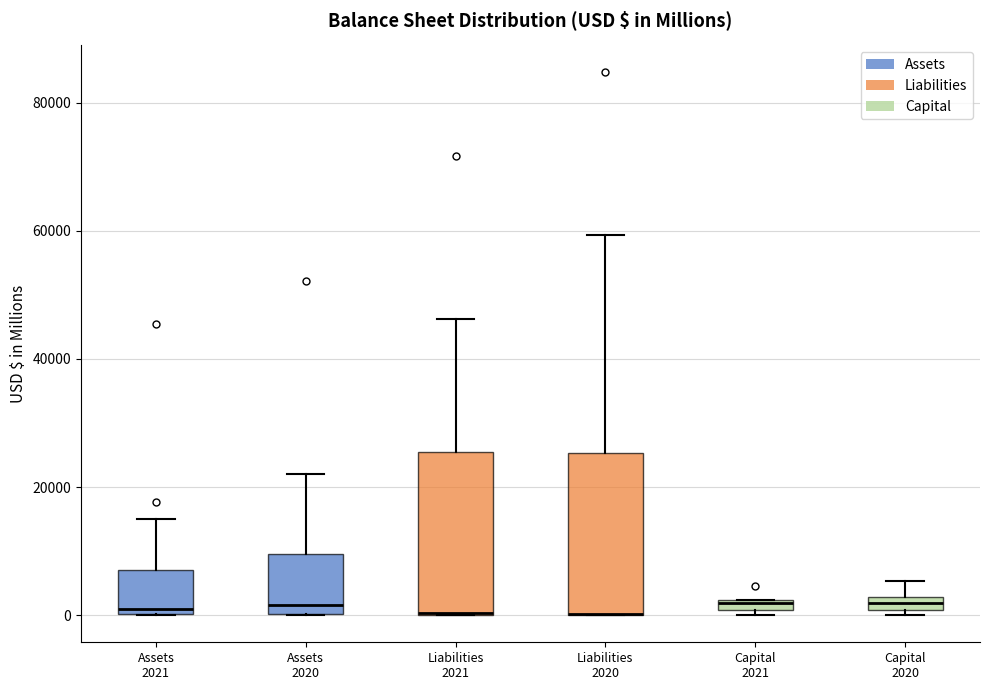

Where does the upper whisker of the box for Liabilities 2020 end on the y-axis? The values are not printed on the chart, so give them approximately, as read against the axis.

60000